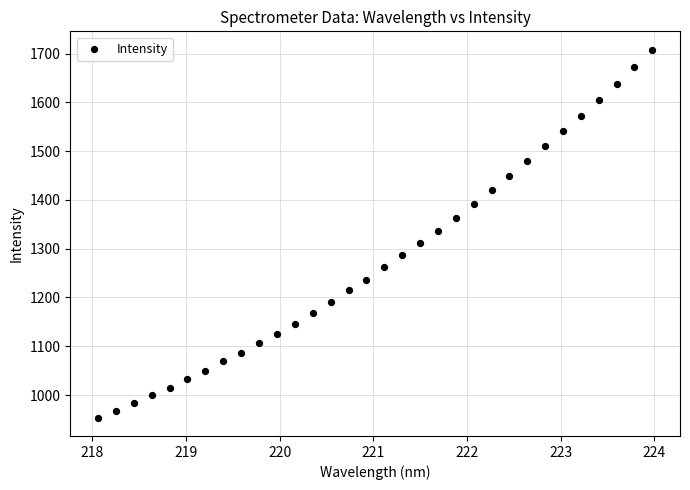

What is the range of X values (max minus min)?

5.9